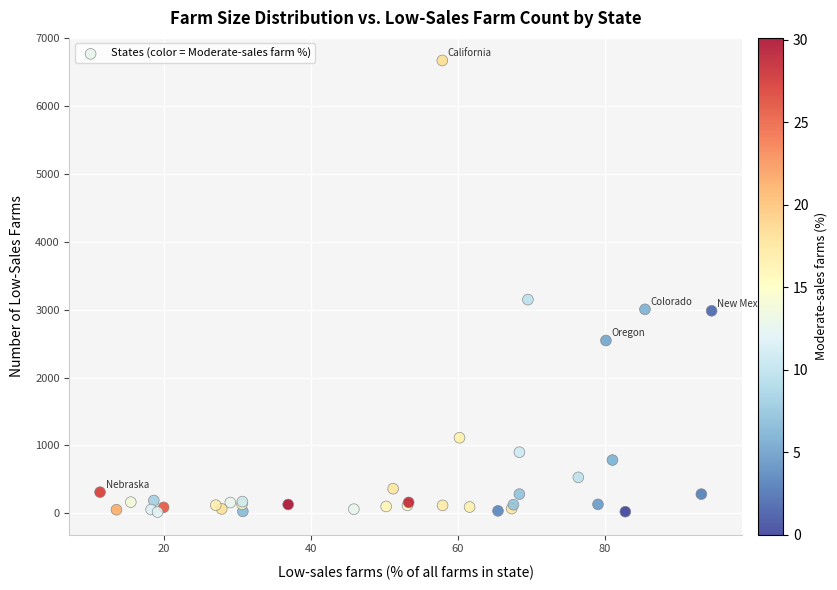

What Y value in the scatter plot is closest to 3347?

3150